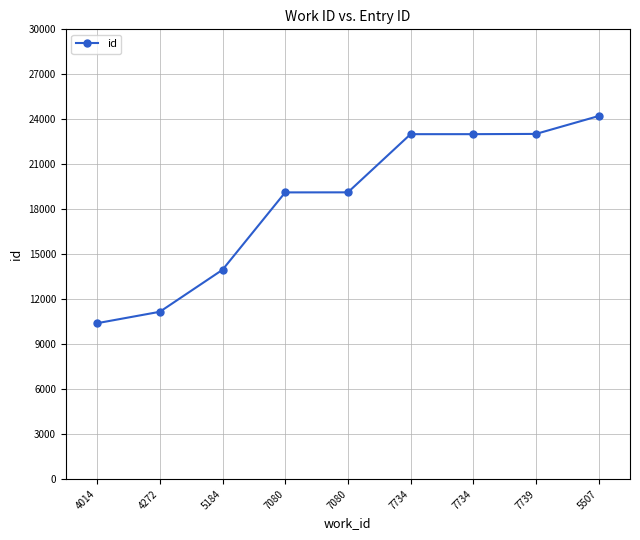

List the labels in order of value, largest first.

5507, 7739, 7734, 7734, 7080, 7080, 5184, 4272, 4014